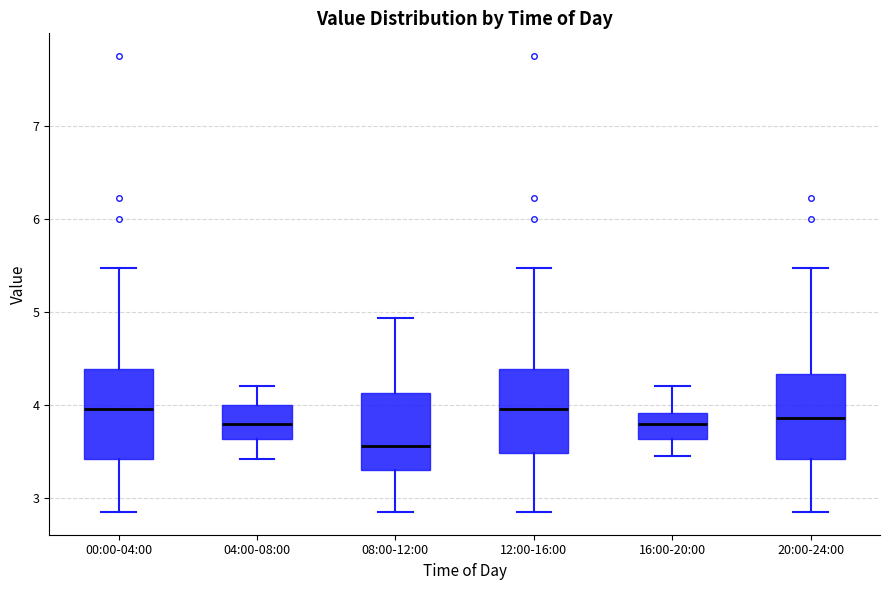

Reading left to right, transcribe this box plot: for each box, give where its median line is, the range the box spans, and where its two whiskers end, as read against the y-axis. The values are not printed on the chart, so give them approximately, as read against the axis.

00:00-04:00: median 4.0, box 3.4 to 4.4, whiskers 2.9 to 5.5
04:00-08:00: median 3.8, box 3.6 to 4.0, whiskers 3.4 to 4.2
08:00-12:00: median 3.6, box 3.3 to 4.1, whiskers 2.9 to 4.9
12:00-16:00: median 4.0, box 3.5 to 4.4, whiskers 2.9 to 5.5
16:00-20:00: median 3.8, box 3.6 to 3.9, whiskers 3.5 to 4.2
20:00-24:00: median 3.9, box 3.4 to 4.3, whiskers 2.9 to 5.5